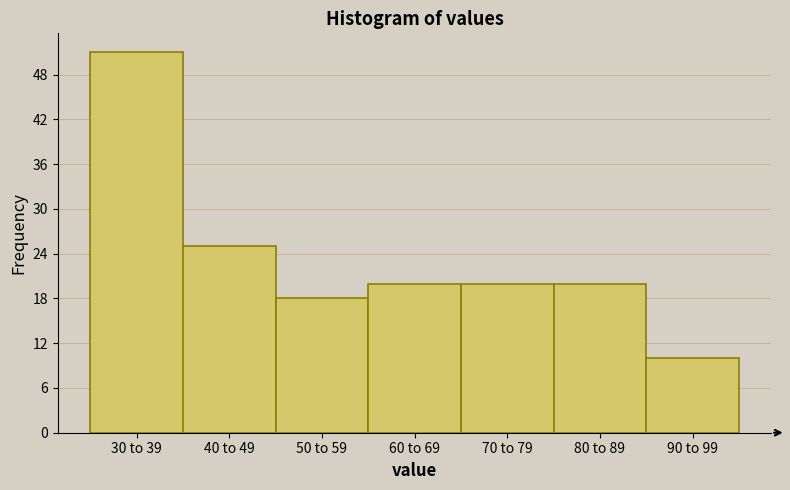

Reading right to left, extract all data points from this chart.

90 to 99=10	80 to 89=20	70 to 79=20	60 to 69=20	50 to 59=18	40 to 49=25	30 to 39=51